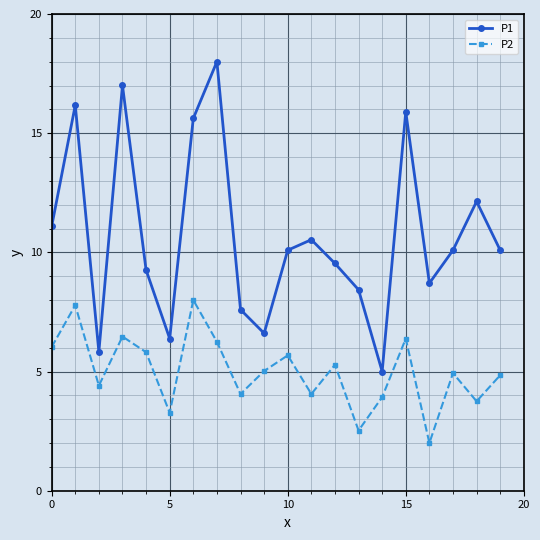

What is the difference between the second highest and minimum values in the P2 series?

5.8